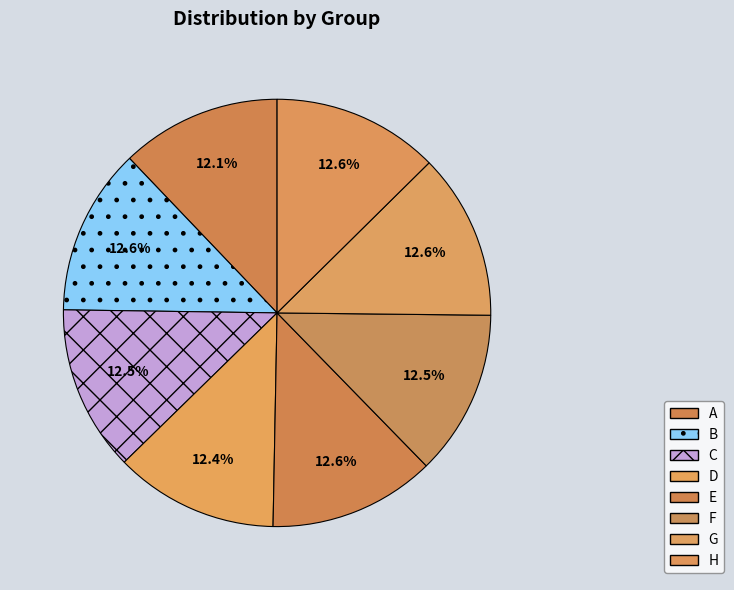

Do E and F together represent more than half of the pie?

No